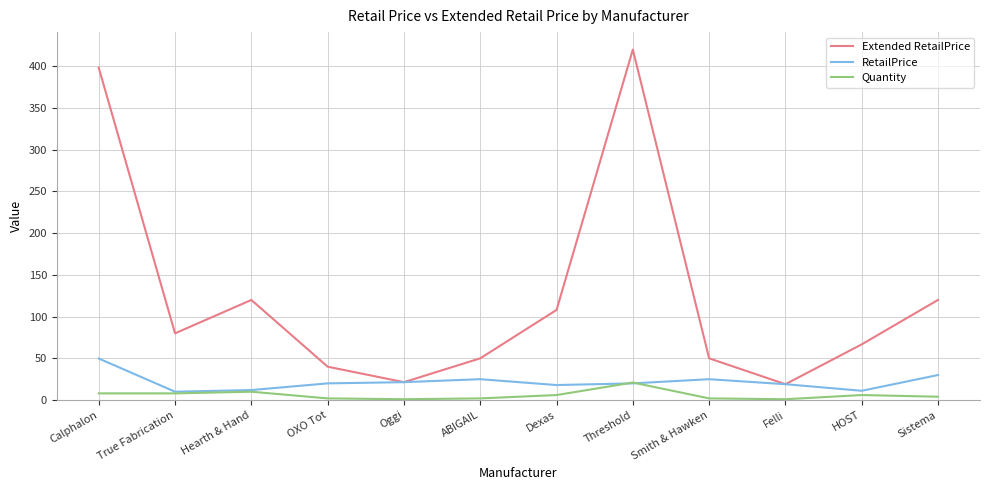

True or false: RetailPrice has a value of 6.4 at OXO Tot.

False